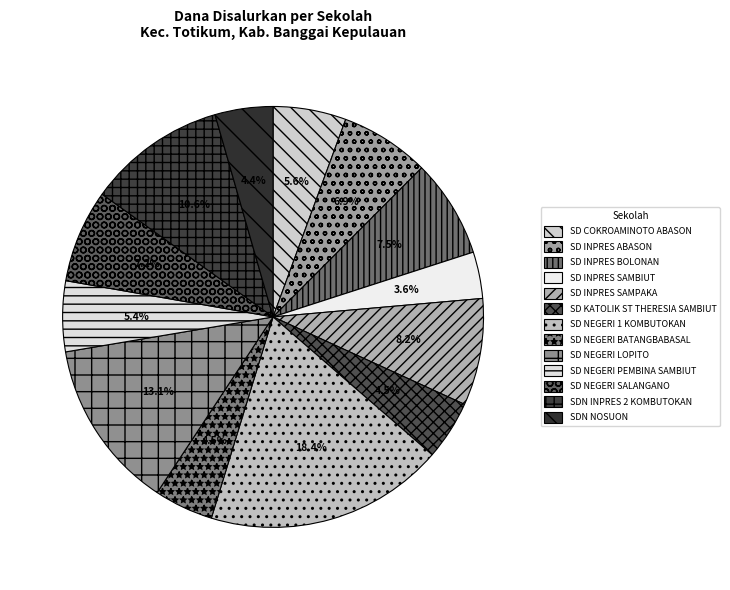

Which slice is the largest?

SD NEGERI 1 KOMBUTOKAN